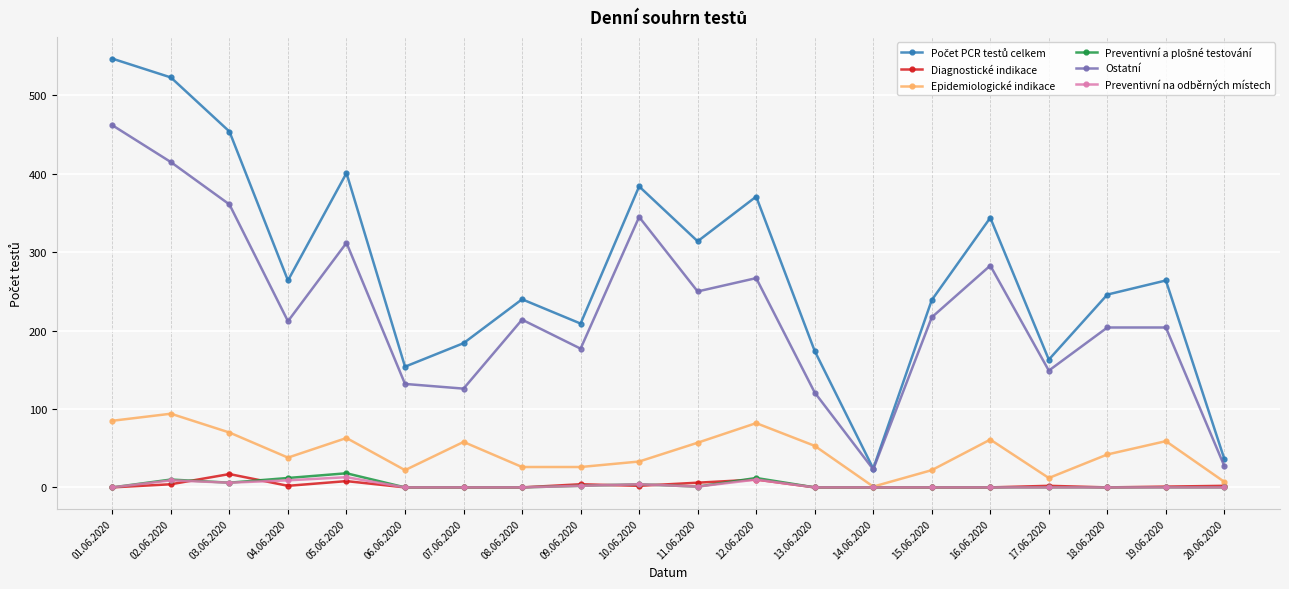

What is the sum of the Epidemiologické indikace values at 09.06.2020 and 20.06.2020?

33